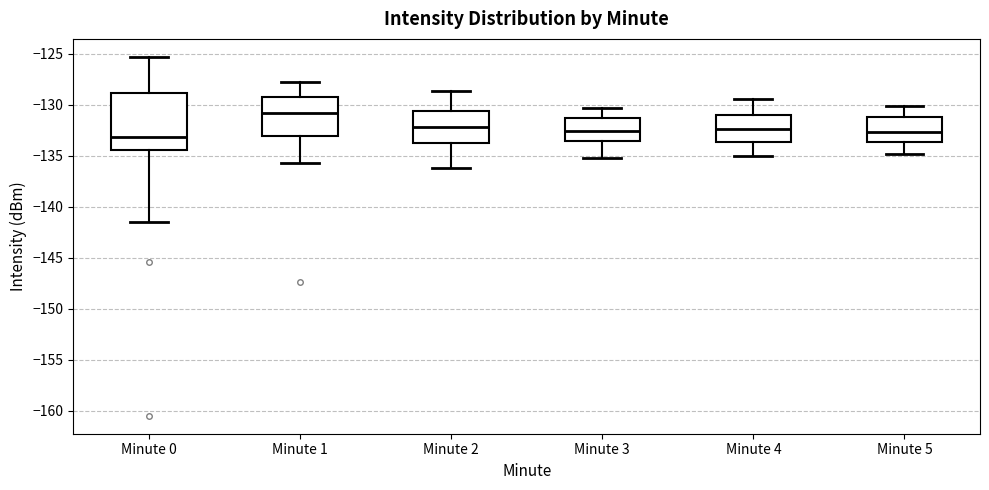

Reading left to right, transcribe this box plot: for each box, give where its median line is, the range the box spans, and where its two whiskers end, as read against the y-axis. The values are not printed on the chart, so give them approximately, as read against the axis.

Minute 0: median -133.0, box -134.5 to -129.0, whiskers -141.5 to -125.5
Minute 1: median -131.0, box -133.0 to -129.0, whiskers -135.5 to -128.0
Minute 2: median -132.0, box -133.5 to -130.5, whiskers -136.0 to -128.5
Minute 3: median -132.5, box -133.5 to -131.5, whiskers -135.0 to -130.5
Minute 4: median -132.5, box -133.5 to -131.0, whiskers -135.0 to -129.5
Minute 5: median -132.5, box -133.5 to -131.0, whiskers -135.0 to -130.0